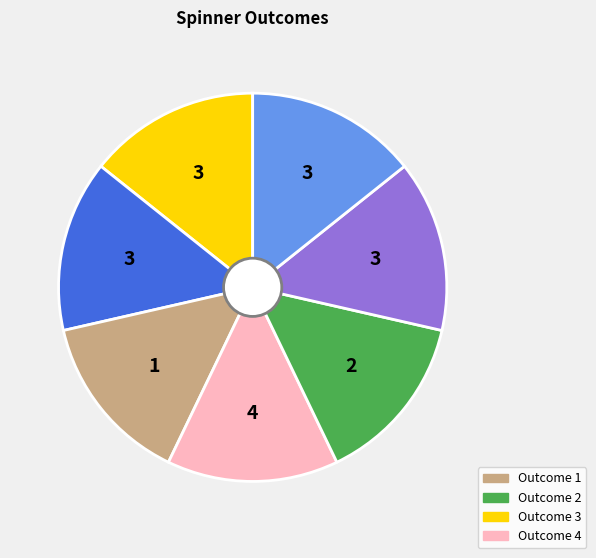

How many segments does this pie chart have?

7